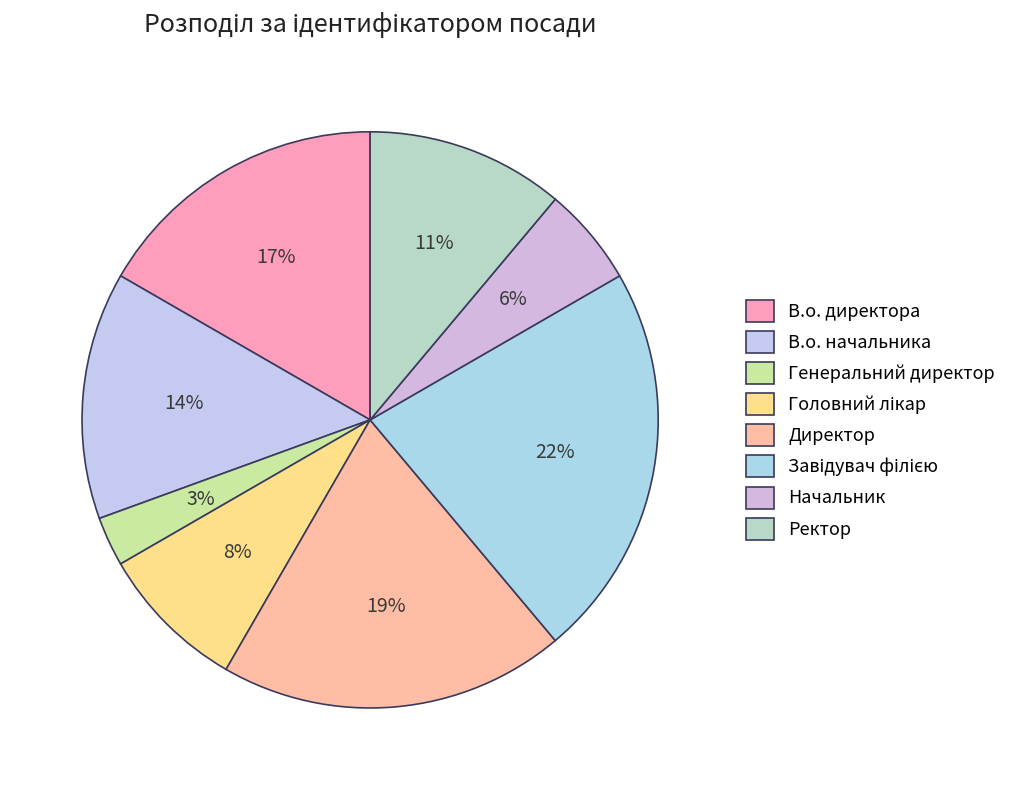

How many slices are in this pie chart?

8